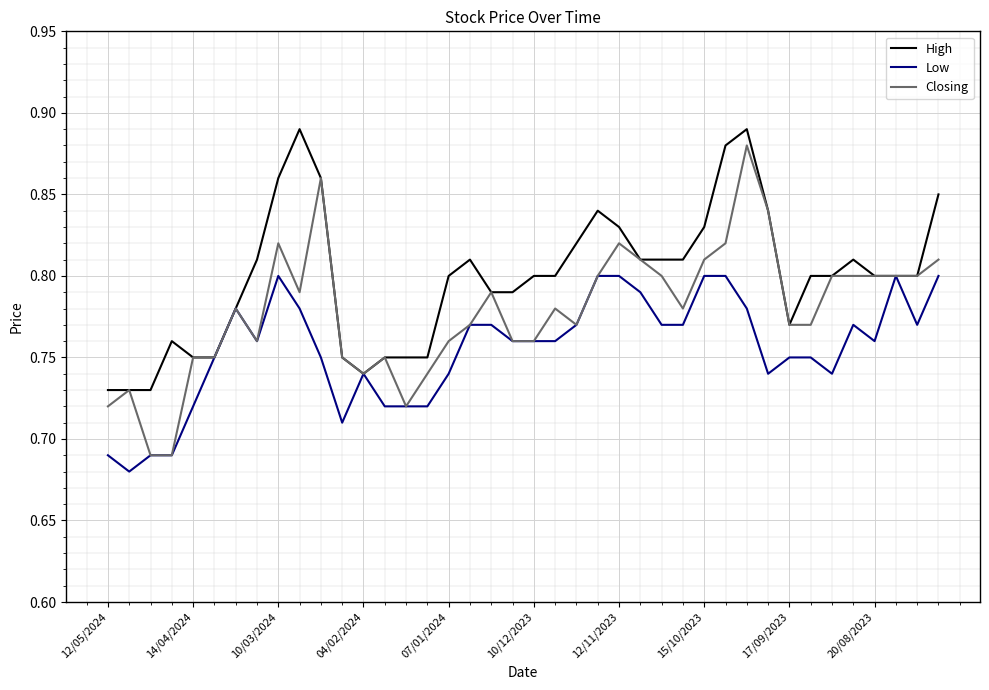

Which series has the largest total across all categories?

High